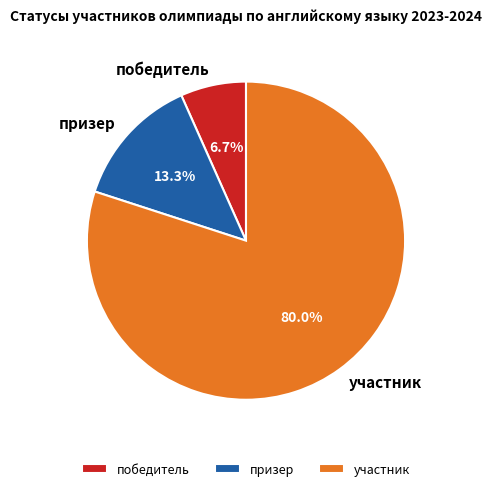

Which slice represents more than half of the pie?

участник